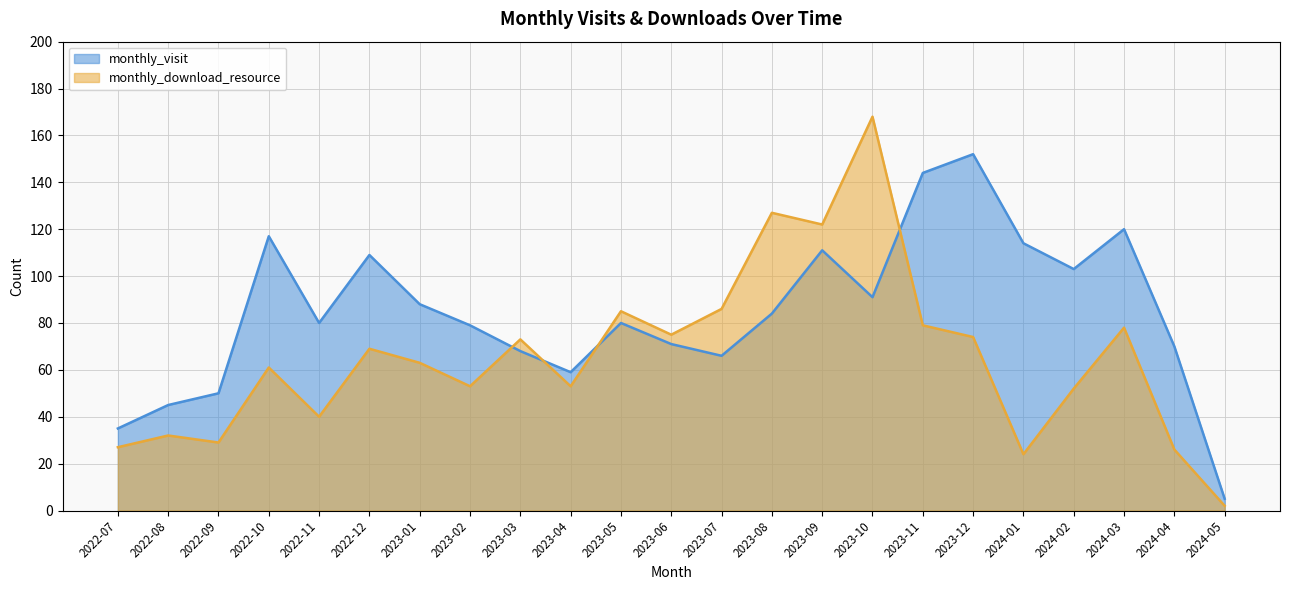

At which label does monthly_visit reach its peak?

2023-12